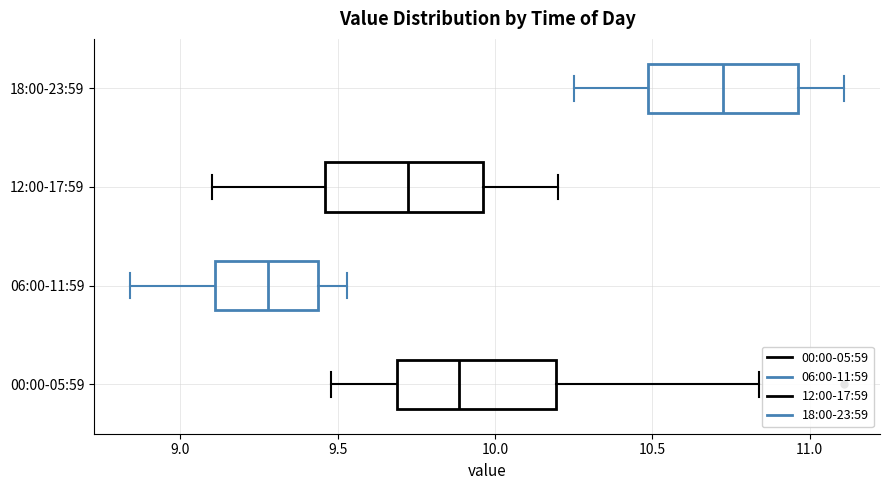

Which box has the furthest to the left median line?

06:00-11:59